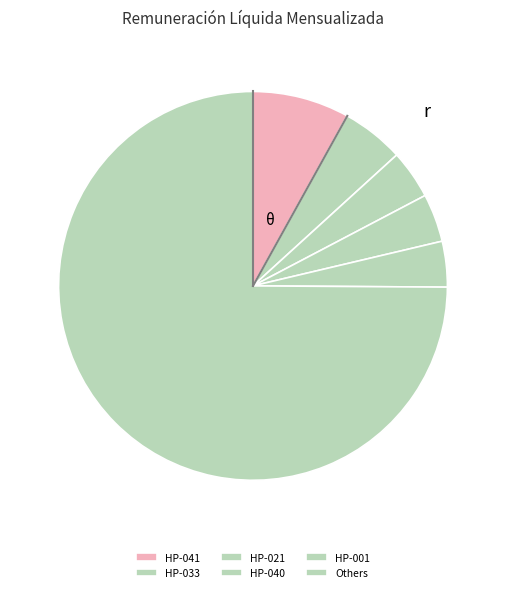

Which slice is the largest?

Others